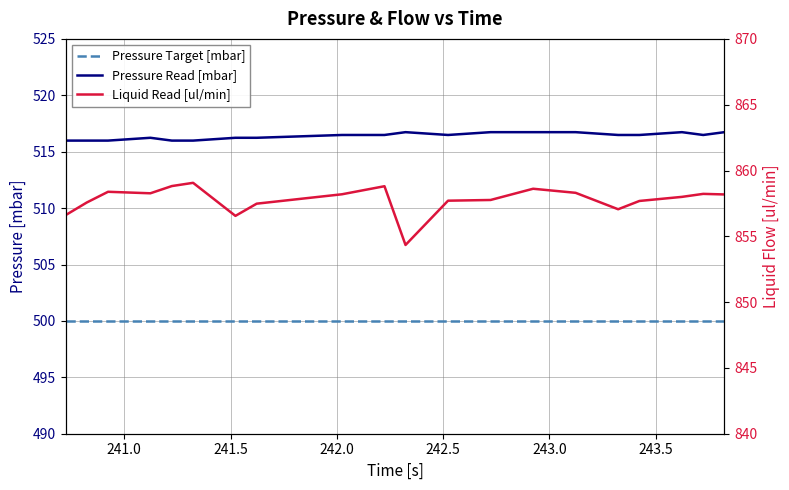

What is the maximum value shown in the chart?

859.1